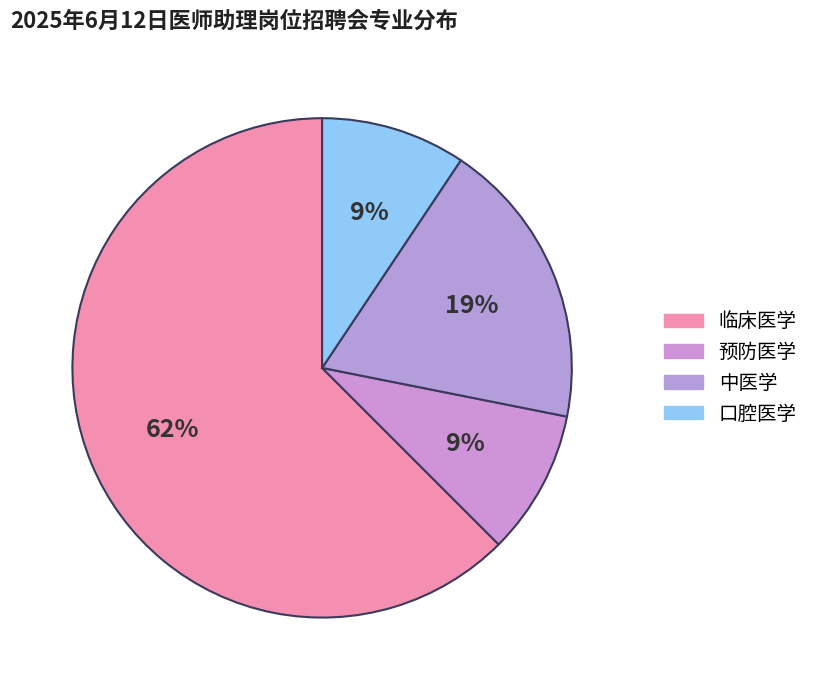

What portion of the pie excludes 临床医学?

37.5%